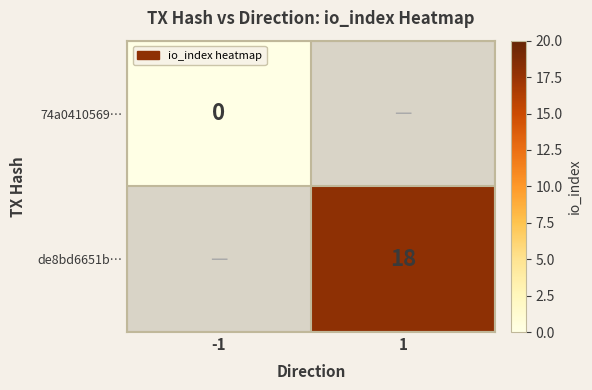

At which category does the chart reach its peak across all series?

1